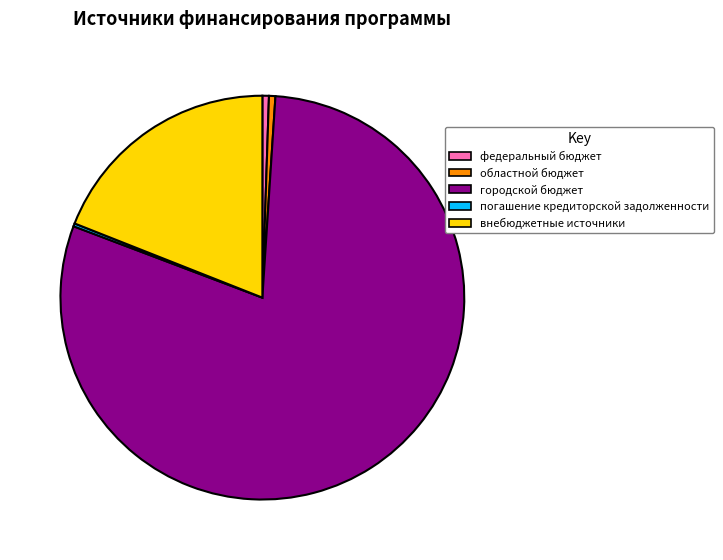

Does any single category account for the majority?

Yes